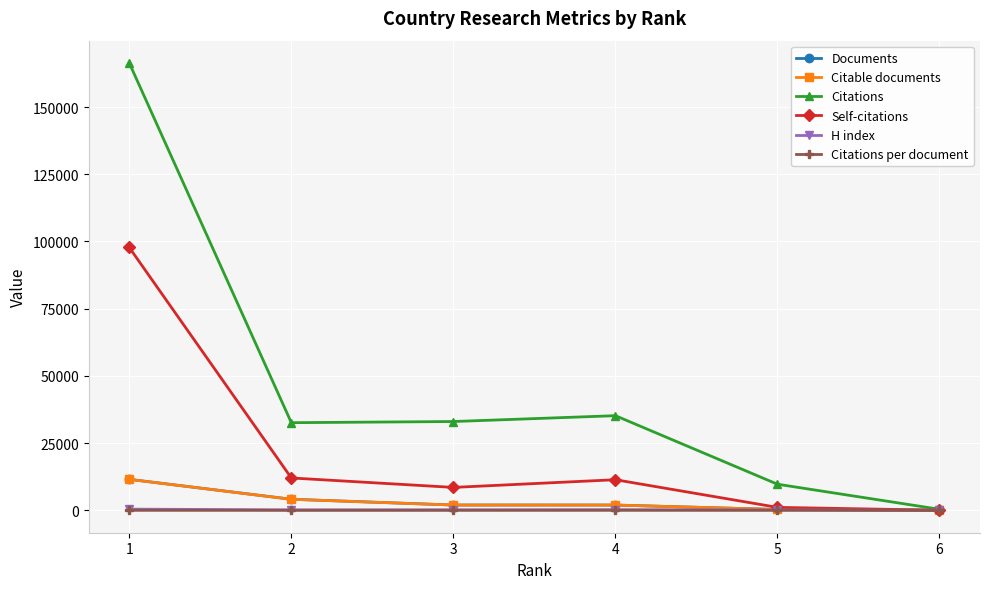

True or false: H index has more than 0 interior local peaks.

True